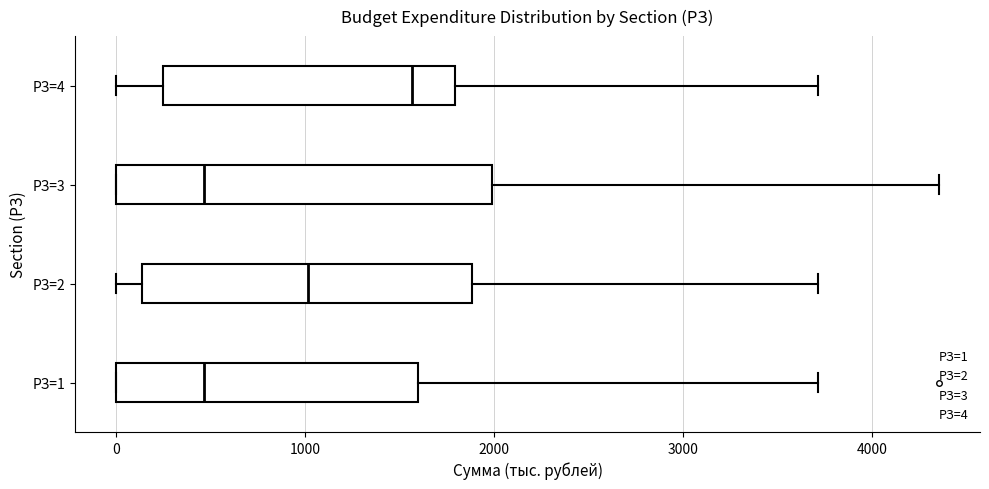

Which box has the furthest to the right median line?

РЗ=4